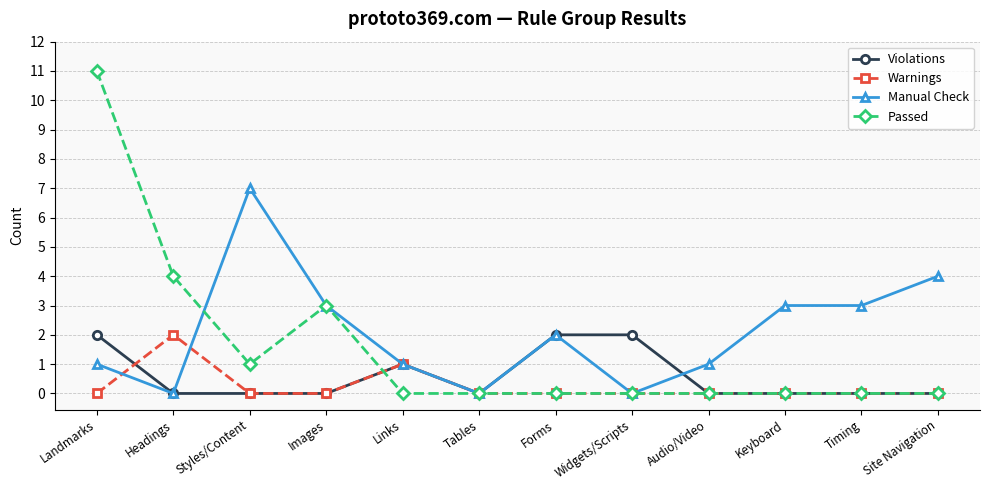

Where is the first local maximum for Passed?

Images